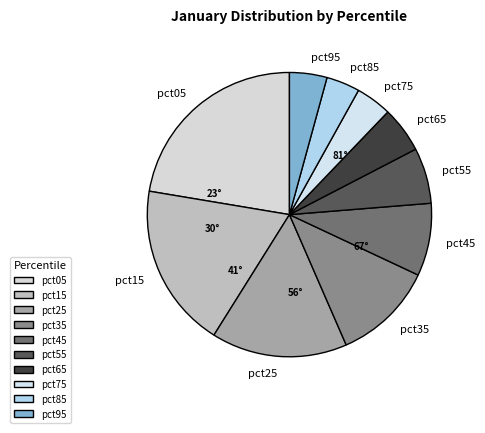

Which category has the biggest portion of the pie?

pct05